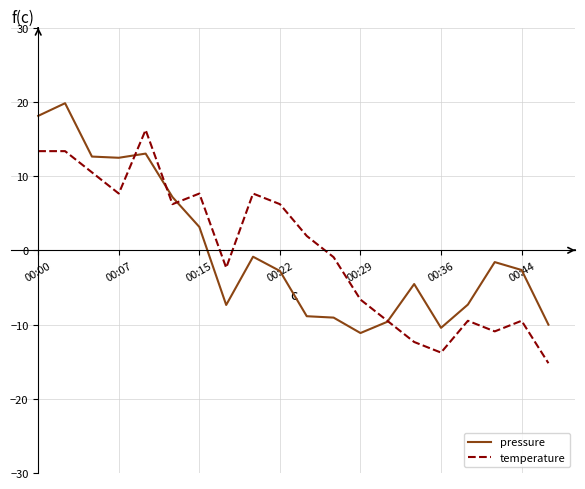

What is the lowest value of the temperature series?

-15.2